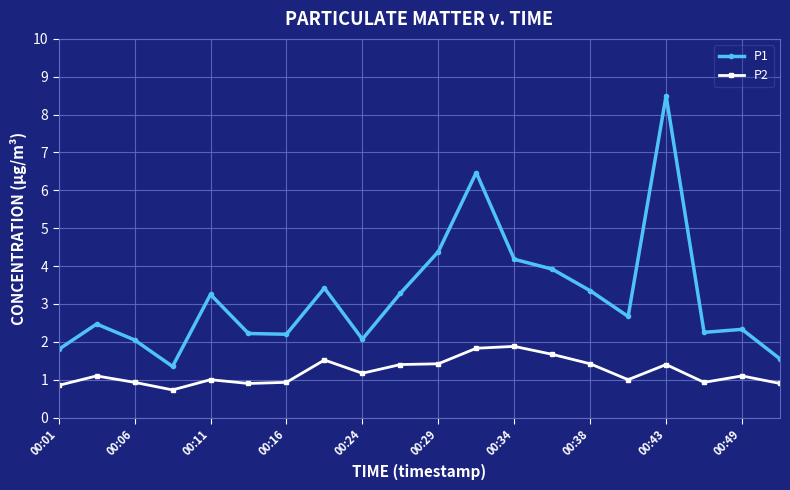

True or false: P1 and P2 cross at least once.

False